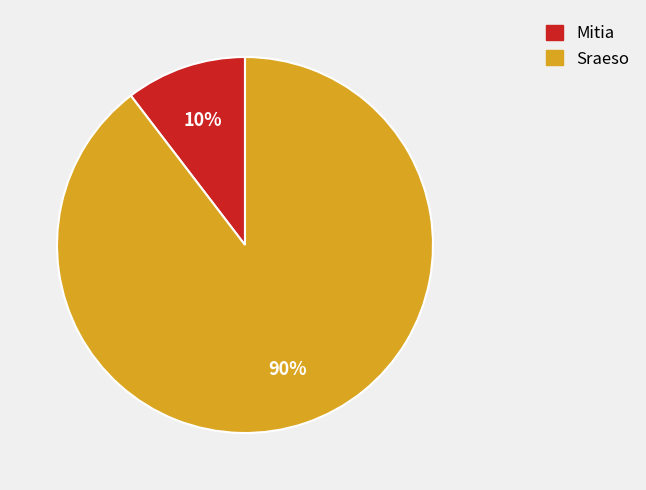

The Sraeso slice represents 90% of the pie. True or false?

True